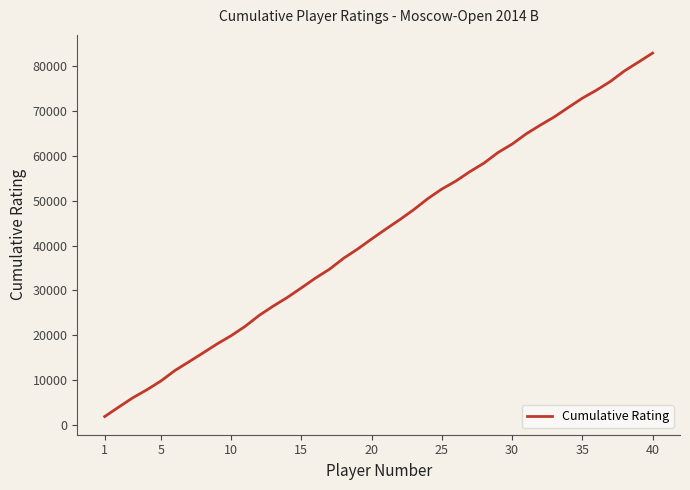

What is the difference between the maximum and minimum values?

80894